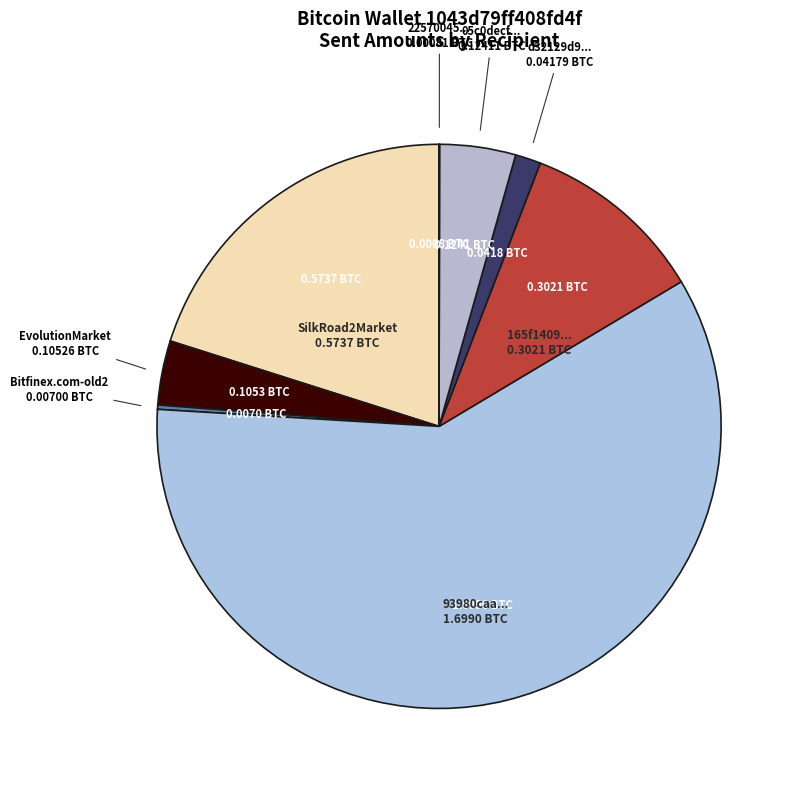

Between d32129d9... and EvolutionMarket, which is larger?

EvolutionMarket